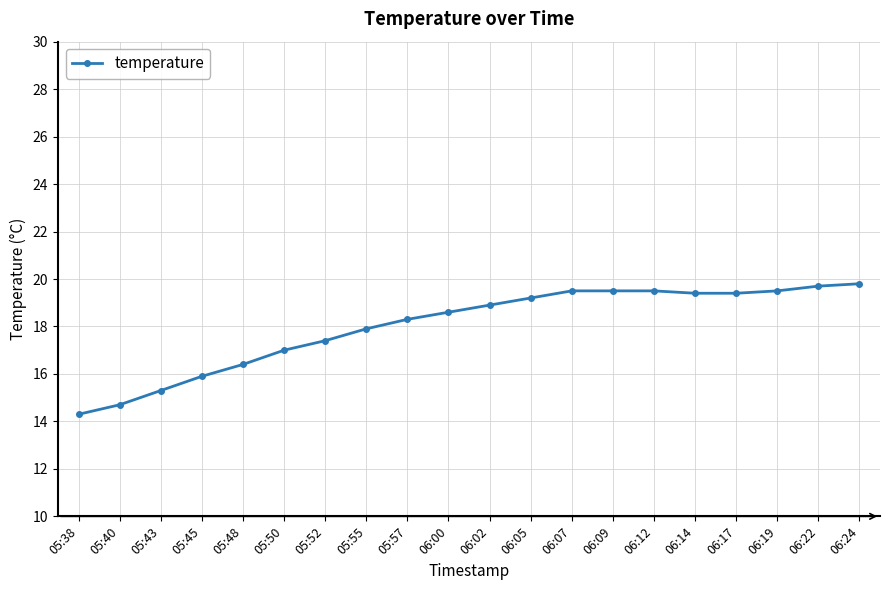

Which category has the lowest value across all series?

05:38